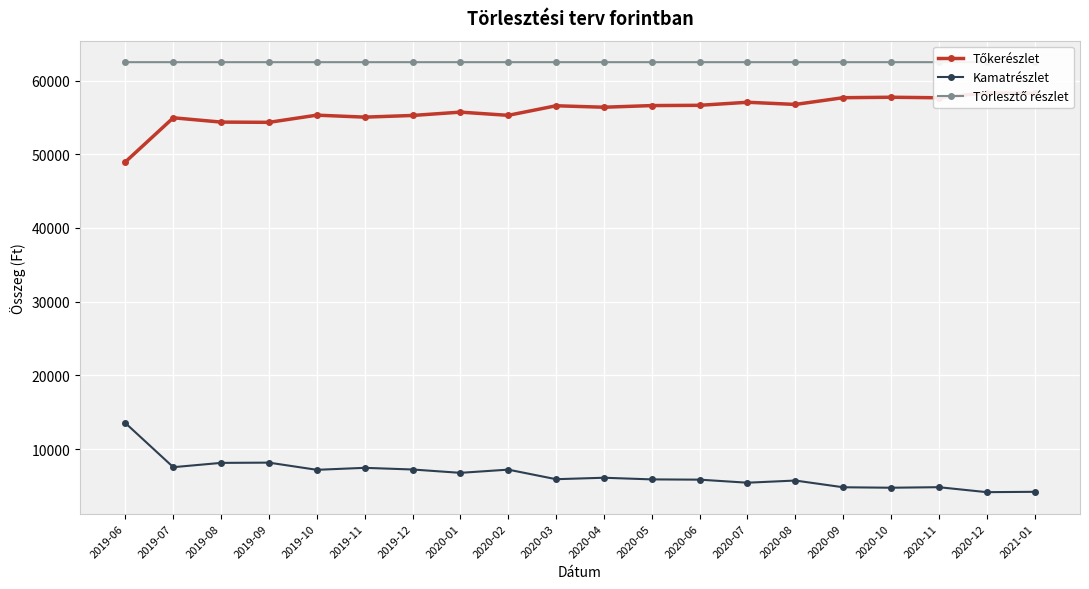

How many data points in Kamatrészlet are less than 6113?

10